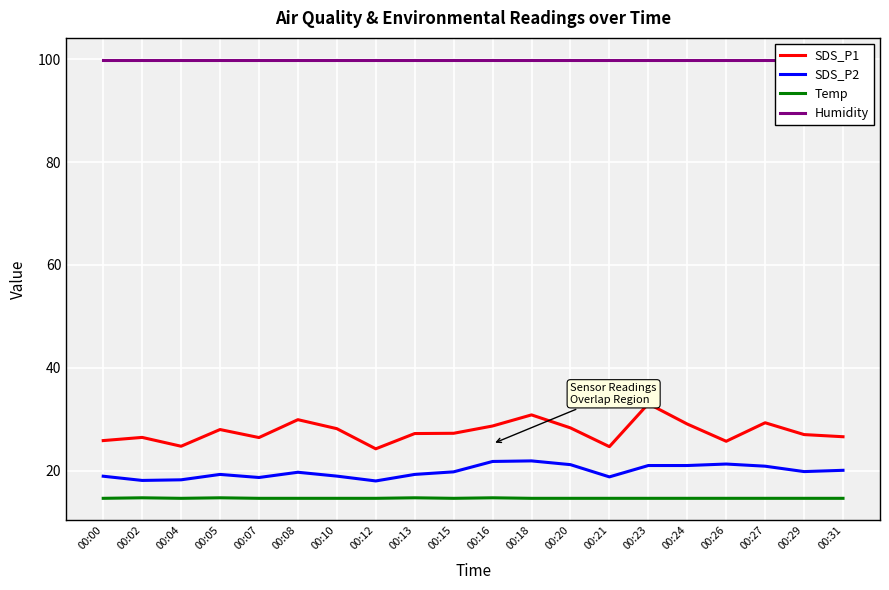

Reading left to right, extract all data points from this chart.

SDS_P1: 00:00=25.8	00:02=26.4	00:04=24.7	00:05=28.0	00:07=26.4	00:08=29.9	00:10=28.1	00:12=24.2	00:13=27.2	00:15=27.2	00:16=28.7	00:18=30.8	00:20=28.3	00:21=24.6	00:23=33.0	00:24=29.1	00:26=25.7	00:27=29.3	00:29=27.0	00:31=26.6
SDS_P2: 00:00=18.9	00:02=18.1	00:04=18.2	00:05=19.2	00:07=18.6	00:08=19.7	00:10=18.9	00:12=18.0	00:13=19.2	00:15=19.8	00:16=21.8	00:18=21.9	00:20=21.1	00:21=18.8	00:23=21.0	00:24=21.0	00:26=21.3	00:27=20.9	00:29=19.8	00:31=20.1
Temp: 00:00=14.6	00:02=14.7	00:04=14.6	00:05=14.7	00:07=14.6	00:08=14.6	00:10=14.6	00:12=14.6	00:13=14.7	00:15=14.6	00:16=14.7	00:18=14.6	00:20=14.6	00:21=14.6	00:23=14.6	00:24=14.6	00:26=14.6	00:27=14.6	00:29=14.6	00:31=14.6
Humidity: 00:00=99.9	00:02=99.9	00:04=99.9	00:05=99.9	00:07=99.9	00:08=99.9	00:10=99.9	00:12=99.9	00:13=99.9	00:15=99.9	00:16=99.9	00:18=99.9	00:20=99.9	00:21=99.9	00:23=99.9	00:24=99.9	00:26=99.9	00:27=99.9	00:29=99.9	00:31=99.9